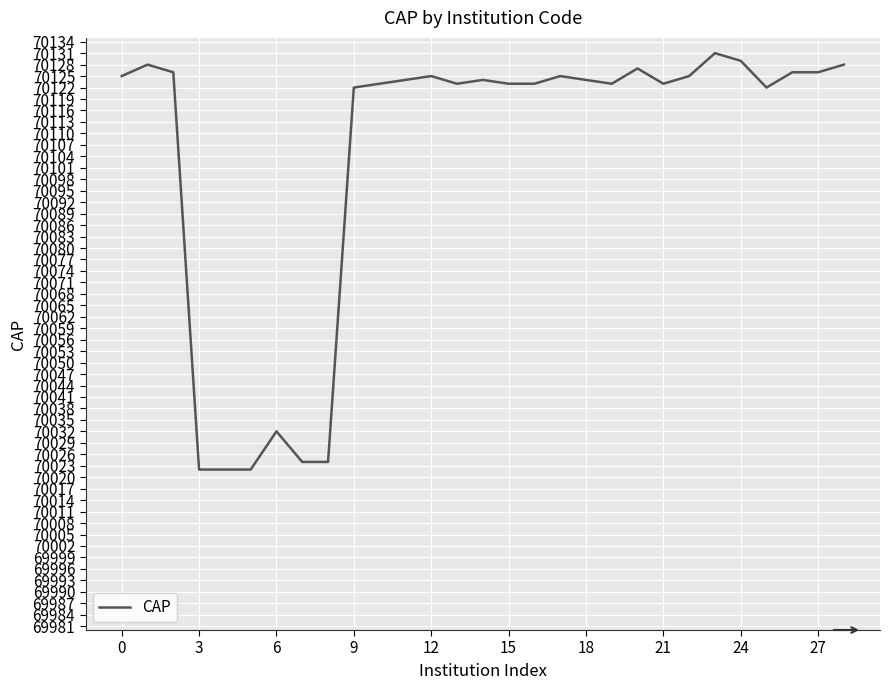

What is the maximum value shown in the chart?

70131